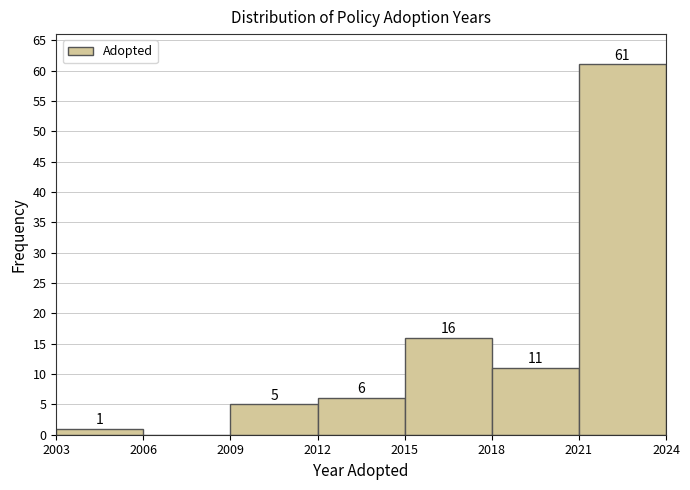

Over which range of the x-axis is the bar tallest?

2021 to 2024